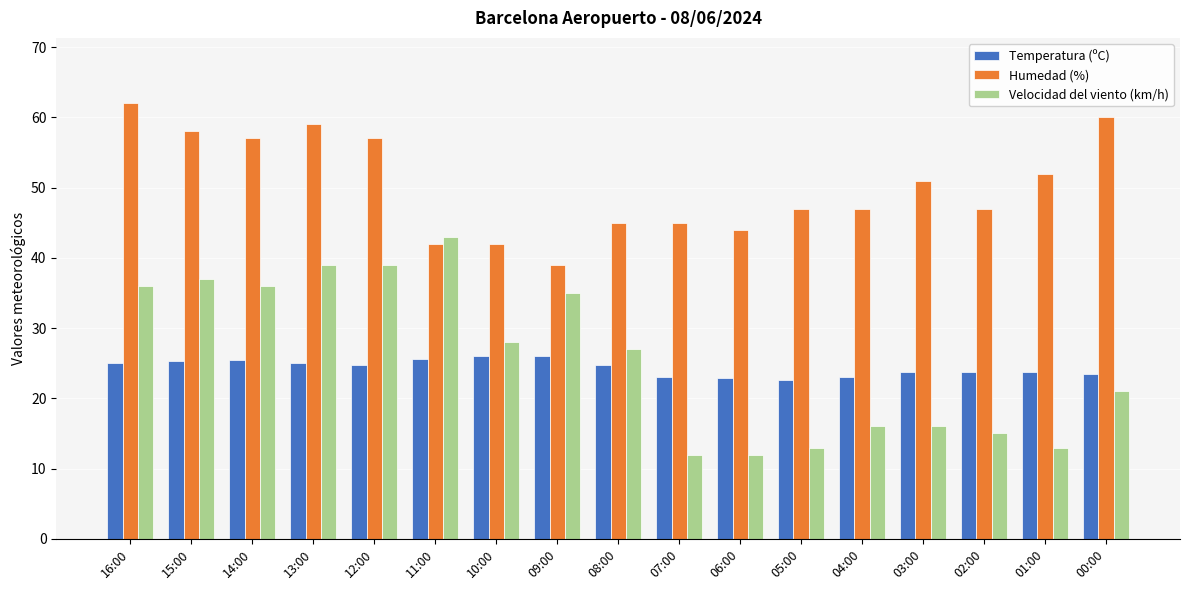

What is the minimum value shown in the chart?

12.0